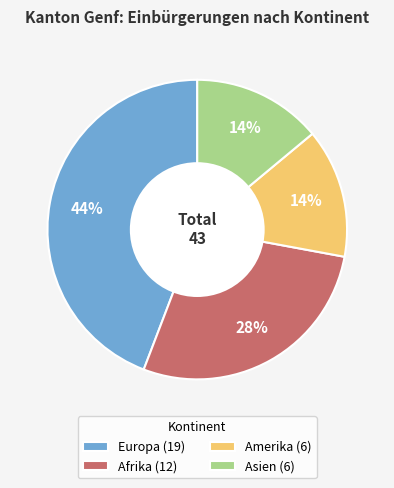

To the nearest percent, what is the average slice percentage?

25%